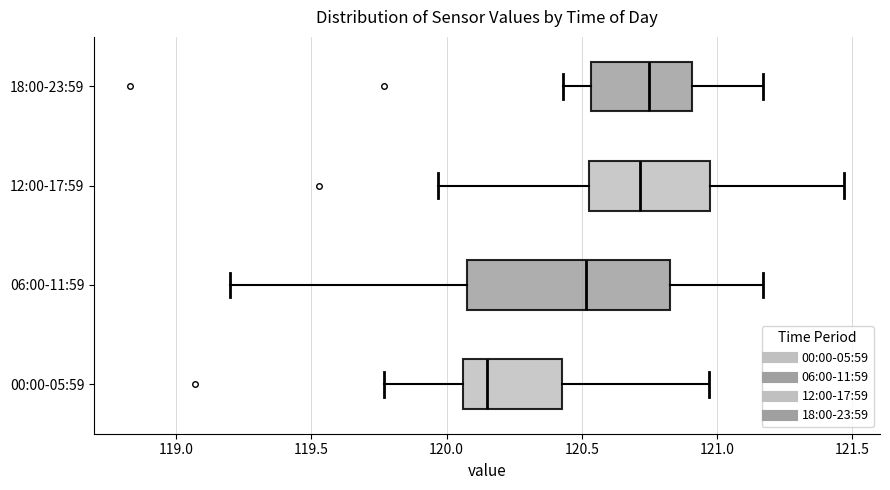

Comparing the boxes themselves (not the whiskers), which one is the widest?

06:00-11:59